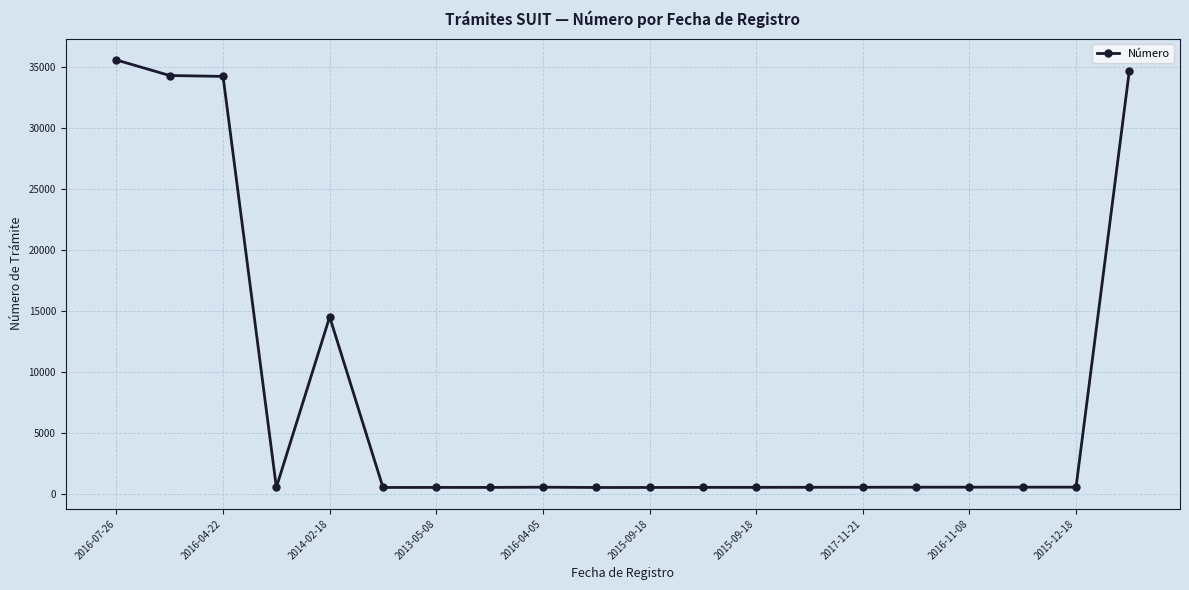

What is the difference between the maximum and second lowest values?

35037